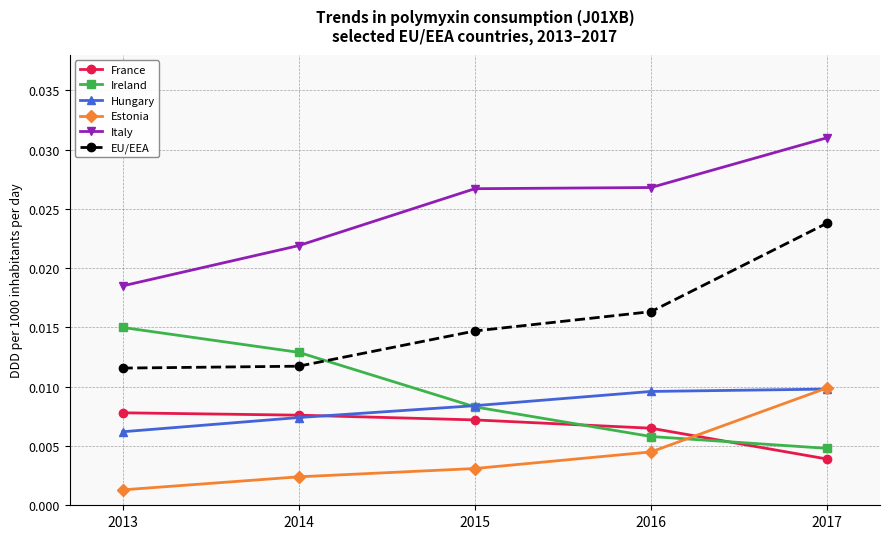

At which label does Italy reach its minimum?

2013